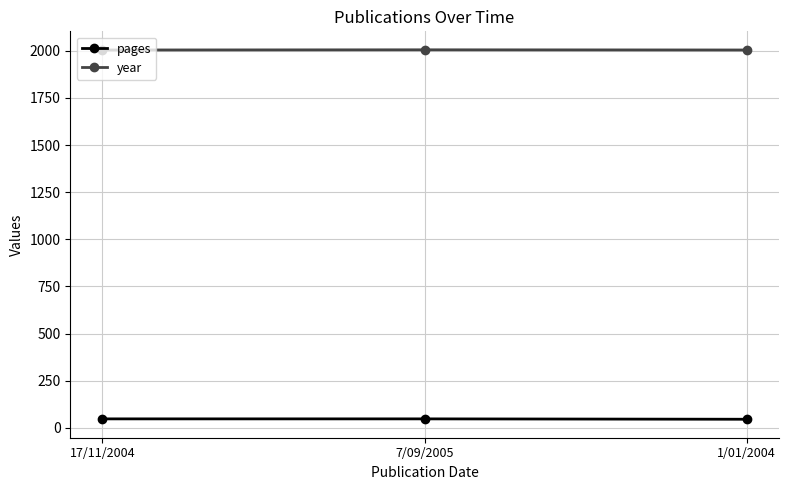

Count the number of categories in the chart.

3